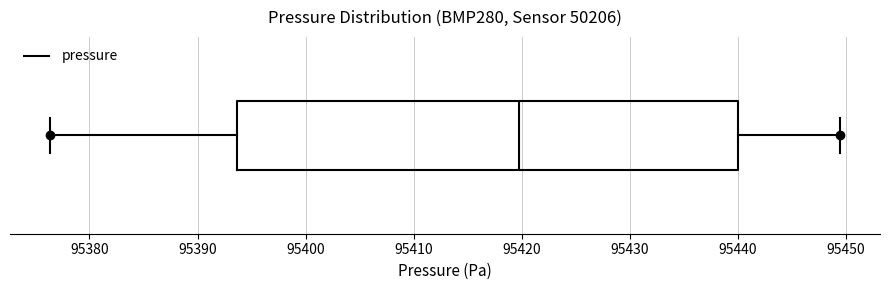

Where does the median line of the box sit on the x-axis? The values are not printed on the chart, so give them approximately, as read against the axis.

95420